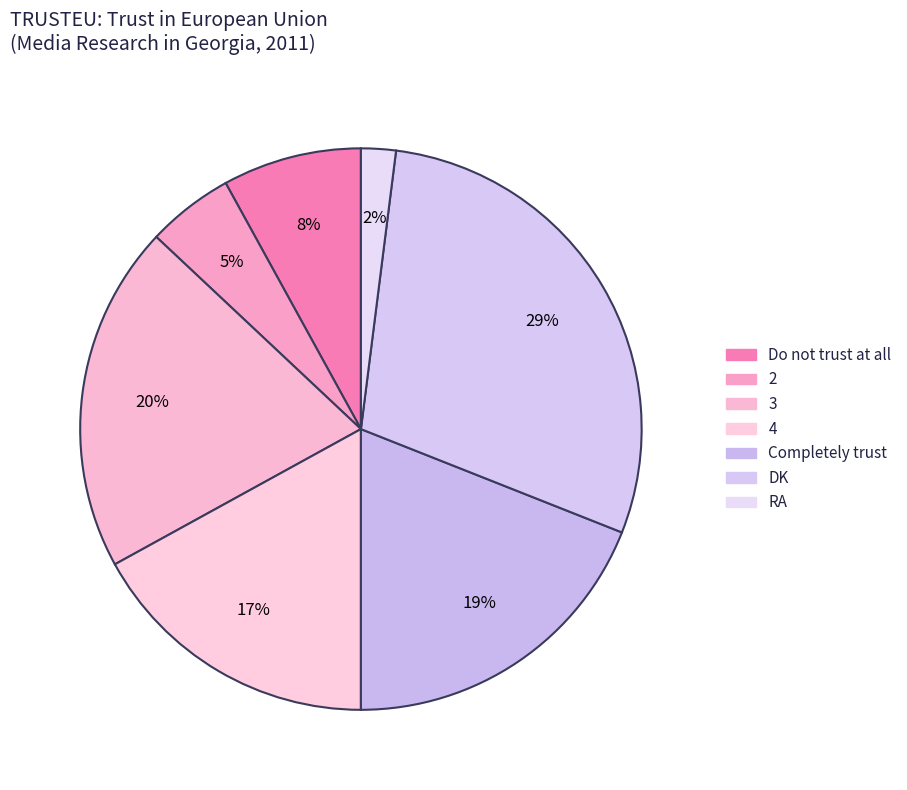

How many slices are in this pie chart?

7